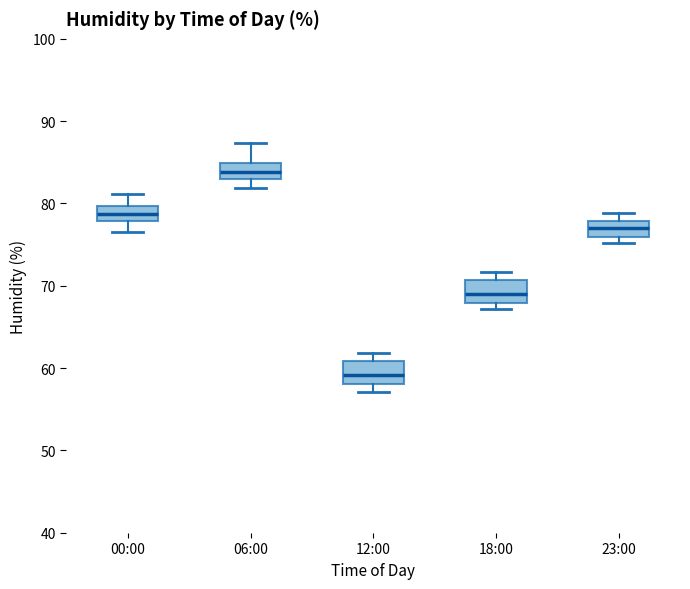

Reading left to right, transcribe this box plot: for each box, give where its median line is, the range the box spans, and where its two whiskers end, as read against the y-axis. The values are not printed on the chart, so give them approximately, as read against the axis.

00:00: median 79, box 78 to 80, whiskers 77 to 81
06:00: median 84, box 83 to 85, whiskers 82 to 87
12:00: median 59, box 58 to 61, whiskers 57 to 62
18:00: median 69, box 68 to 71, whiskers 67 to 72
23:00: median 77, box 76 to 78, whiskers 75 to 79